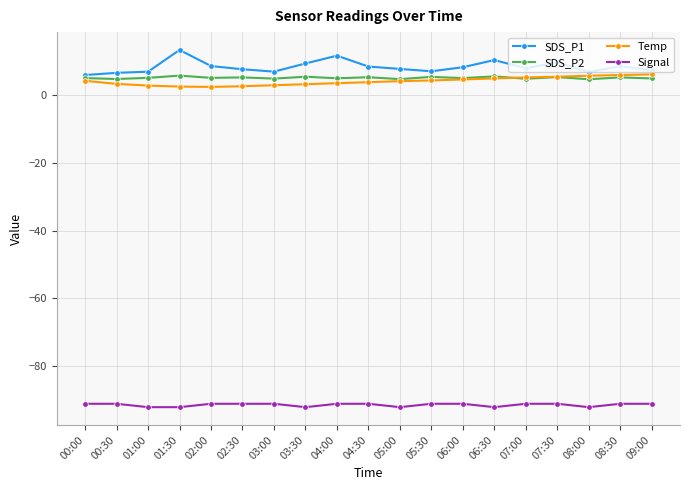

What is the spread (max minus min) of values at 08:30?

99.4